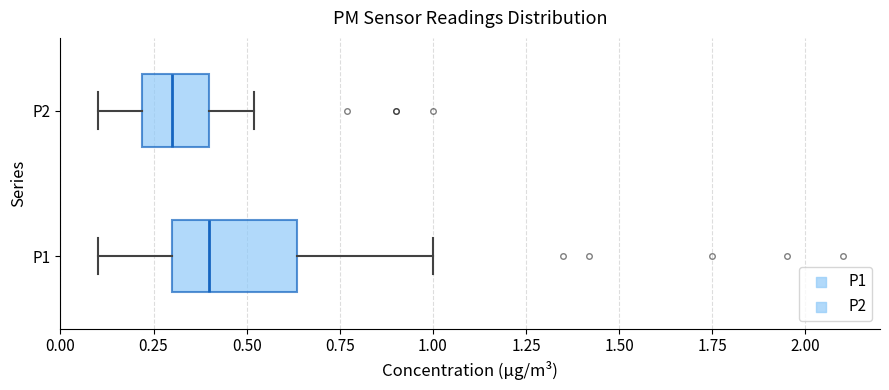

Where does the left whisker of the box for P1 end on the x-axis? The values are not printed on the chart, so give them approximately, as read against the axis.

0.10